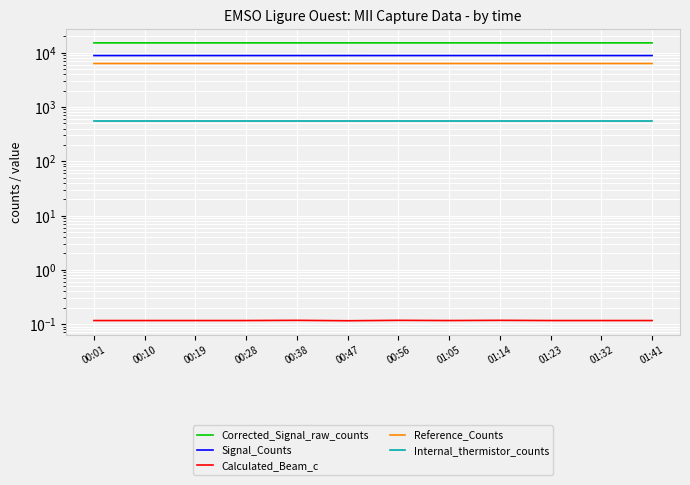

What is the sum of the Corrected_Signal_raw_counts values at 00:56 and 01:14?

30331.0